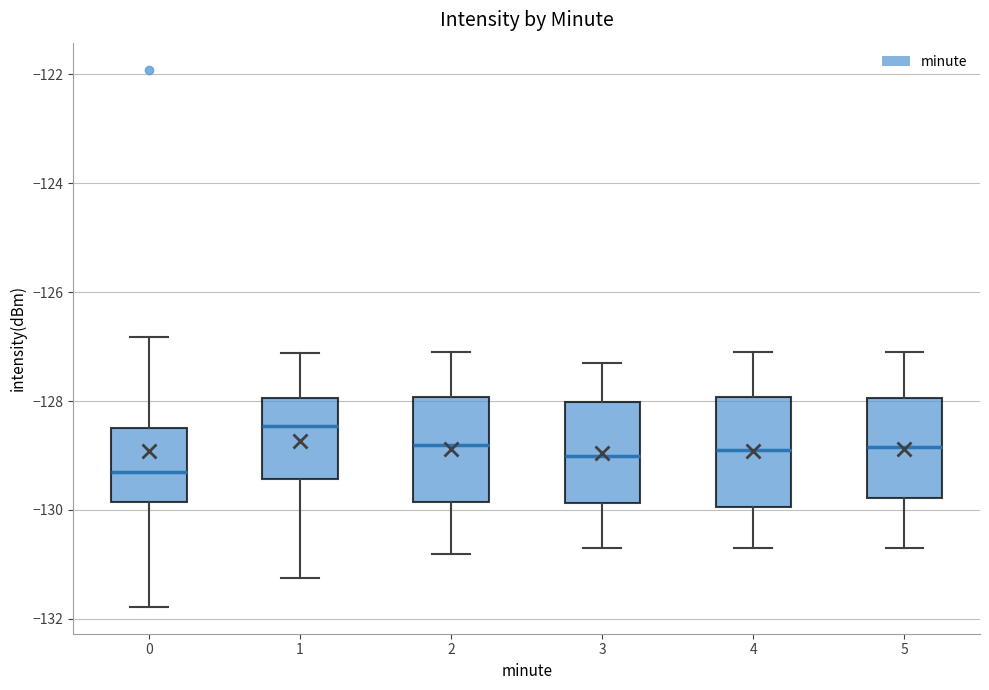

Which box has the highest median line?

1